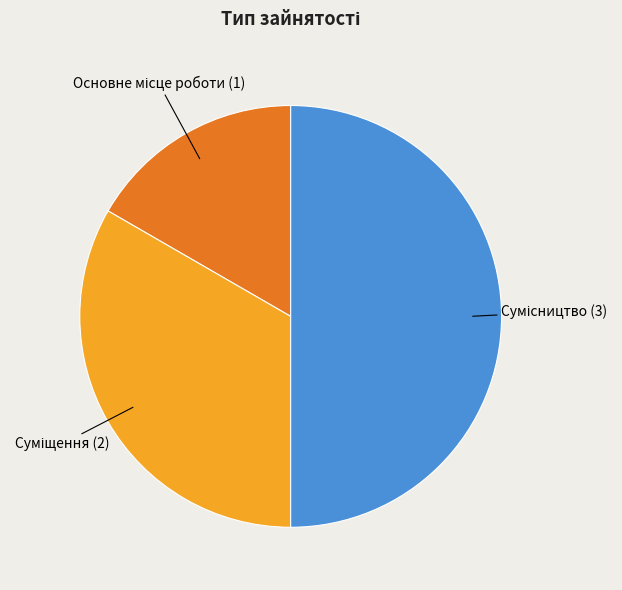

How many segments does this pie chart have?

3